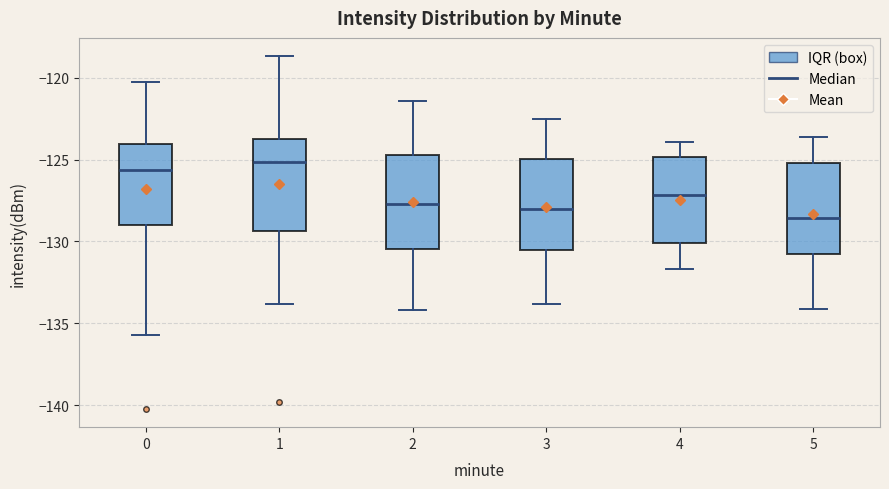

Reading left to right, read every box against the y-axis: the position of its median line, the range the box covers, and the ends of its whiskers. The values are not printed on the chart, so give them approximately, as read against the axis.

0: median -125.5, box -129.0 to -124.0, whiskers -135.5 to -120.5
1: median -125.0, box -129.5 to -123.5, whiskers -134.0 to -118.5
2: median -127.5, box -130.5 to -124.5, whiskers -134.0 to -121.5
3: median -128.0, box -130.5 to -125.0, whiskers -134.0 to -122.5
4: median -127.0, box -130.0 to -125.0, whiskers -131.5 to -124.0
5: median -128.5, box -130.5 to -125.0, whiskers -134.0 to -123.5